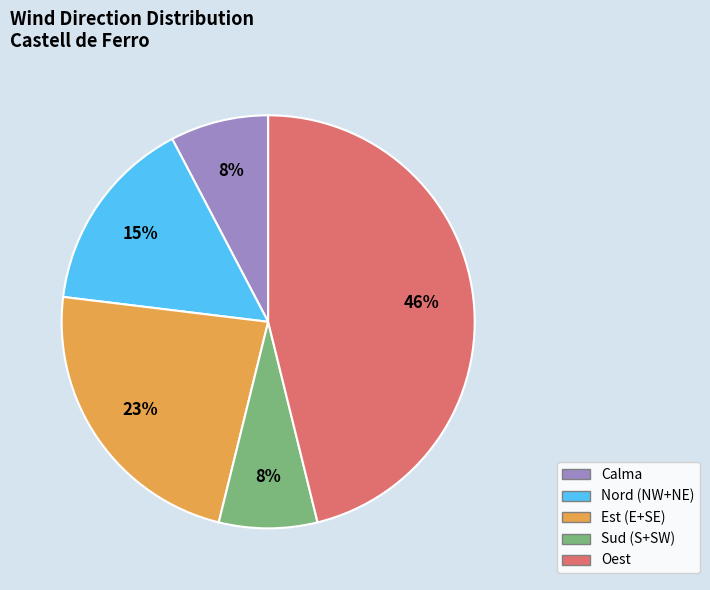

To the nearest percent, what portion does Est (E+SE) represent?

23%